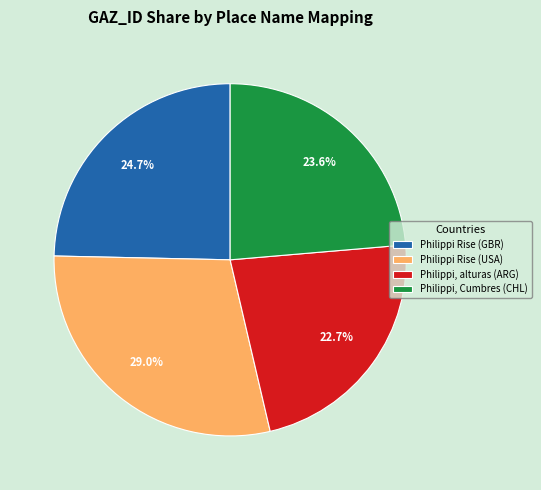

Is it true that Philippi Rise (GBR) is 11% of the pie?

False